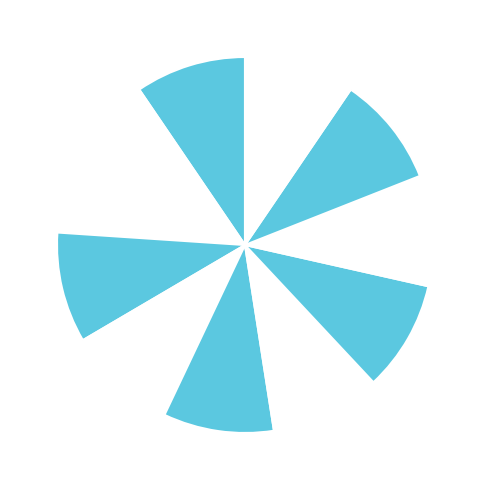

How many slices are in this pie chart?

10